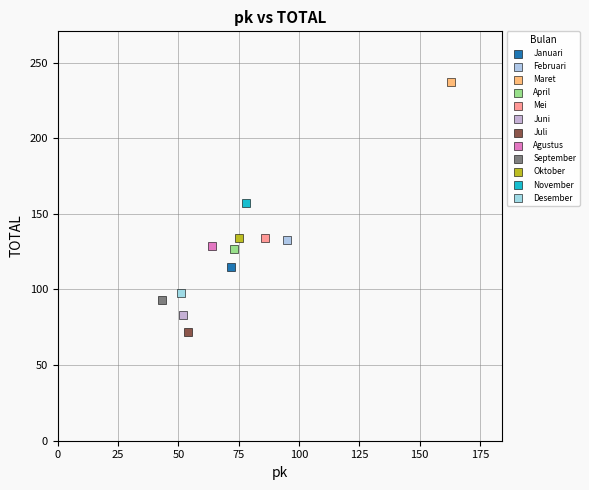

Which series reaches the maximum Y coordinate?

Maret